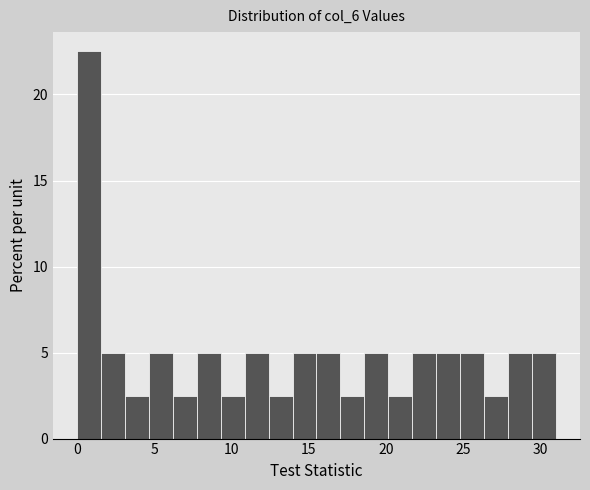

Around what value on the x-axis is the tallest bar? Give the approximate position of its centre, as read against the axis.

1.0